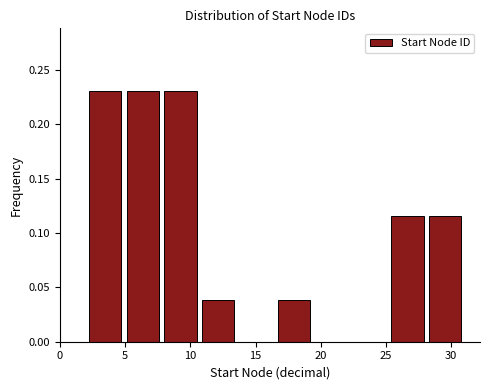

Reading left to right, transcribe this chart: for each bar, give the range it covers on the x-axis and its height. Neither the bar edges nor the heights are printed on the chart, so give them approximately, as read against the axes.

2.0 to 4.9: 0.230
4.9 to 7.8: 0.230
7.8 to 10.7: 0.230
10.7 to 13.6: 0.040
13.6 to 16.5: 0
16.5 to 19.4: 0.040
19.4 to 22.3: 0
22.3 to 25.2: 0
25.2 to 28.1: 0.115
28.1 to 31.0: 0.115